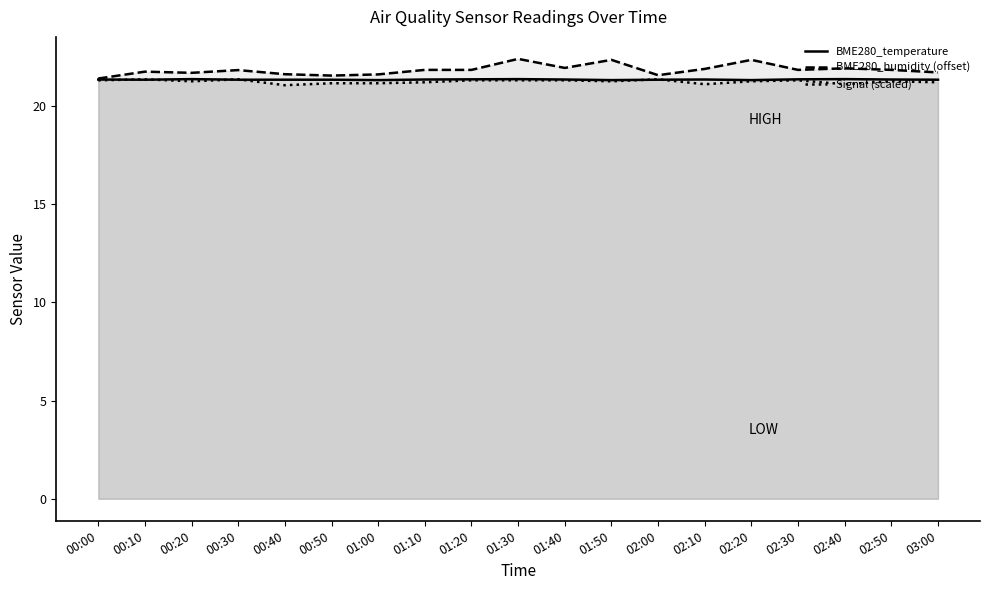

What is the minimum value shown in the chart?

21.1